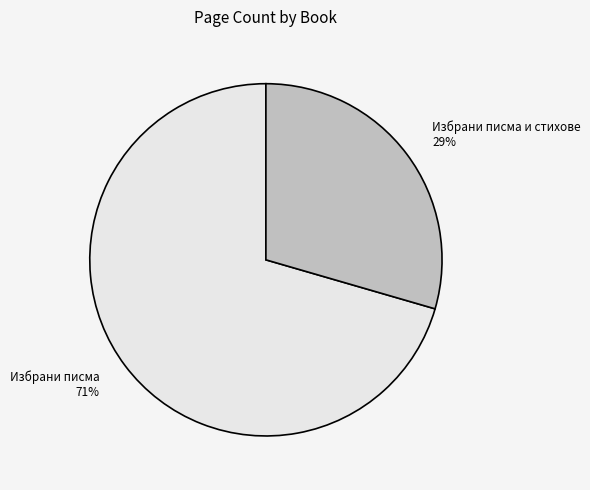

Is it true that Избрани писма 71% is 71% of the pie?

True